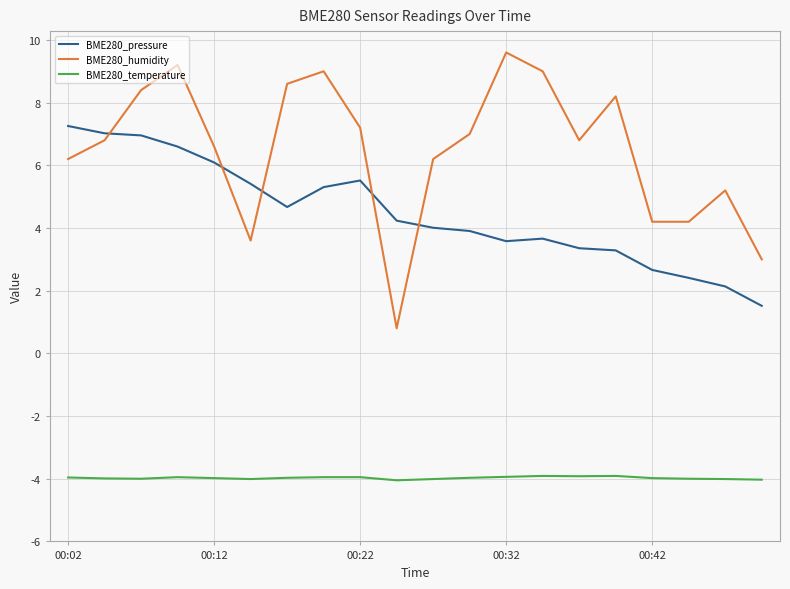

Rank the series by their maximum value, from lowest to highest.

BME280_temperature, BME280_pressure, BME280_humidity